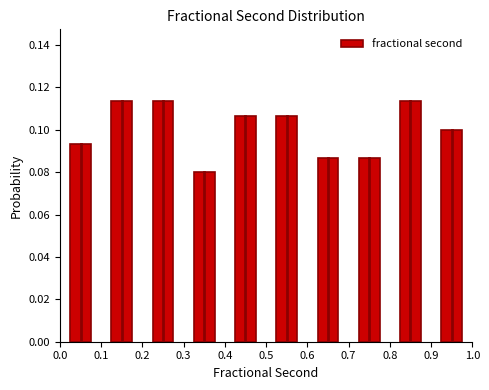

How tall is the bar that spans 0.1 to 0.2 on the x-axis? The values are not printed on the chart, so give them approximately, as read against the axis.

0.114